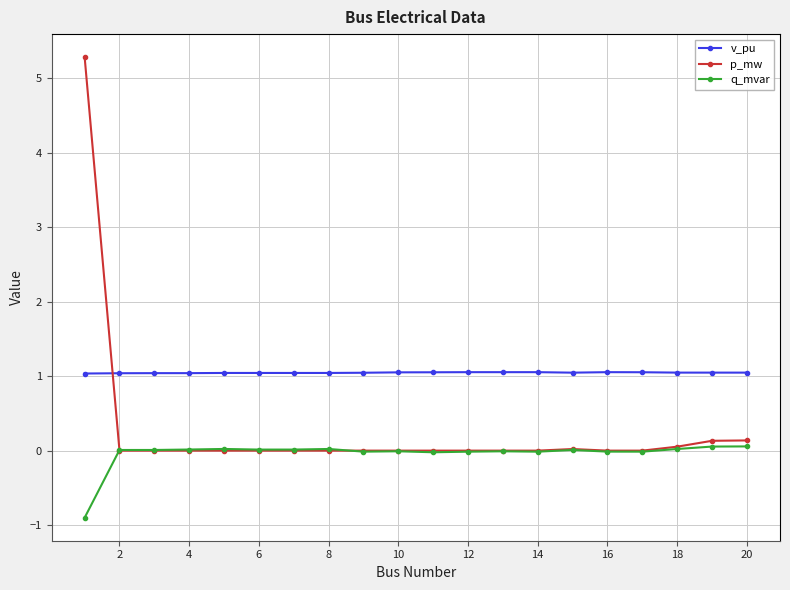

Which series has the largest range (max minus min)?

p_mw